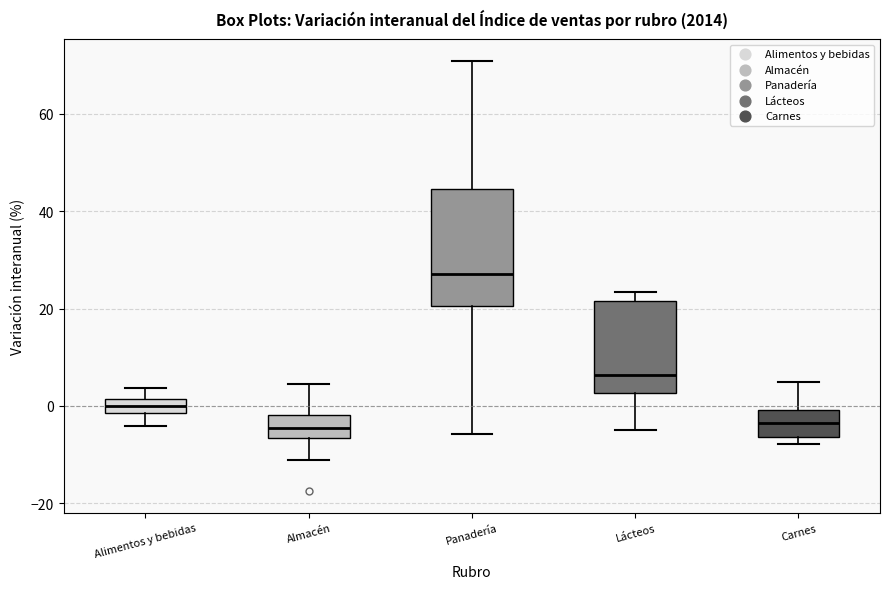

Where does the median line of the box for Panadería sit on the y-axis? The values are not printed on the chart, so give them approximately, as read against the axis.

28